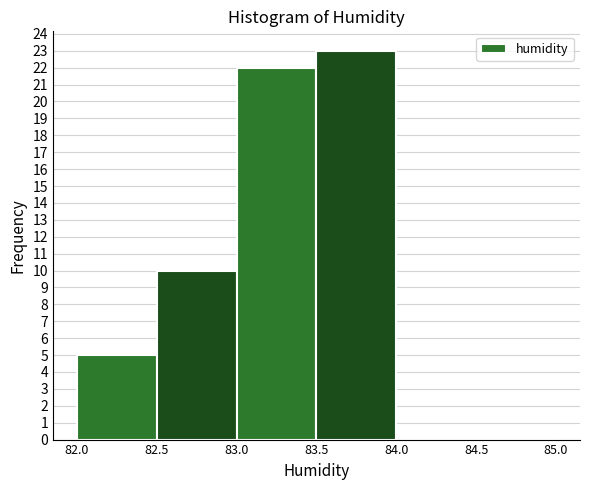

How tall is the bar that spans 83.0 to 83.5 on the x-axis? The values are not printed on the chart, so give them approximately, as read against the axis.

22